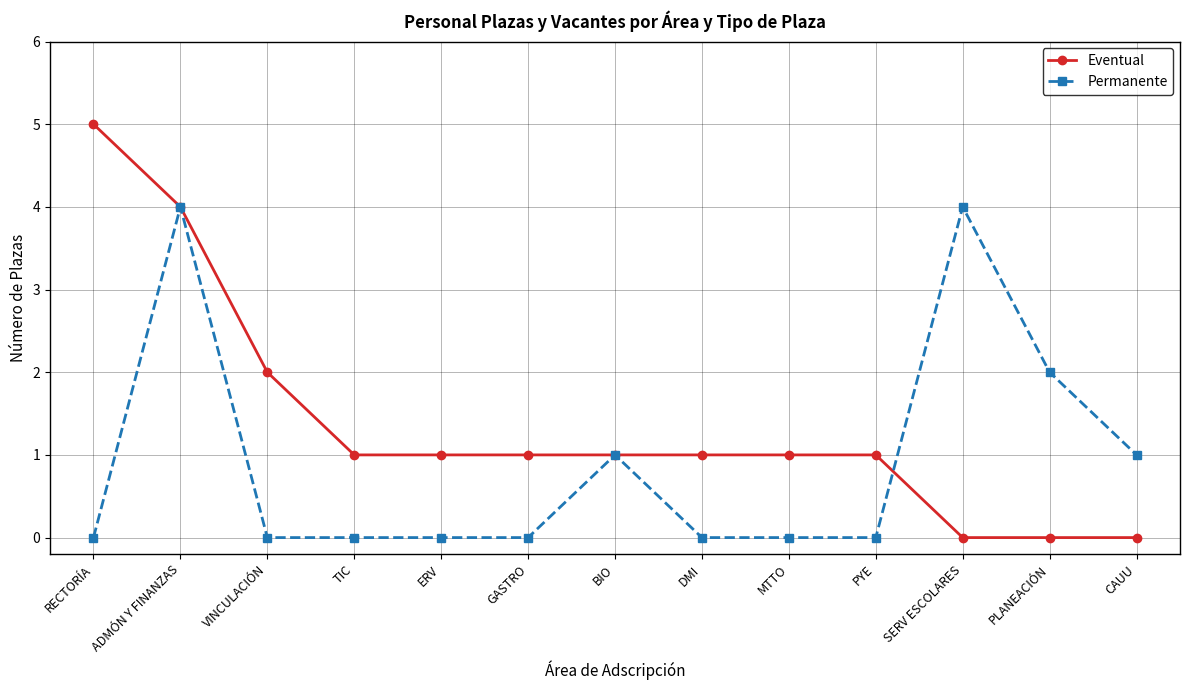

What are all the series names shown in the legend?

Eventual, Permanente